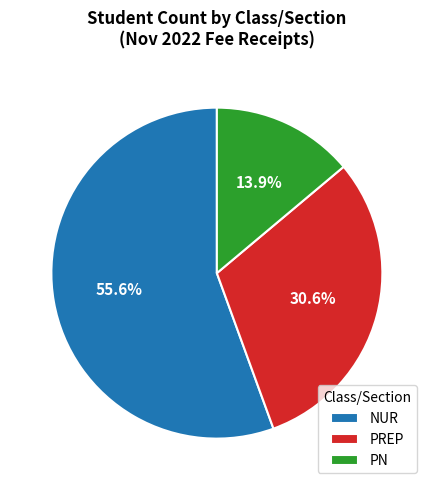

Combined, what portion of the pie is PN and NUR?

69.4%